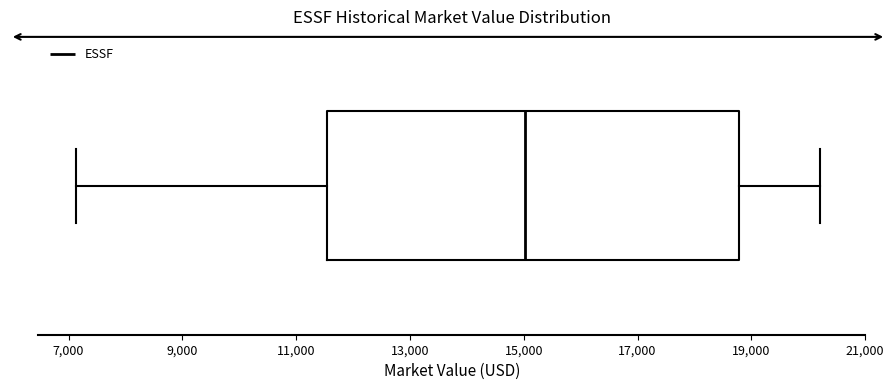

Read this box plot against the x-axis: the position of the median line, the range covered by the box, and the ends of both whiskers. The values are not printed on the chart, so give them approximately, as read against the axis.

median 15000, box 11600 to 18800, whiskers 7200 to 20200